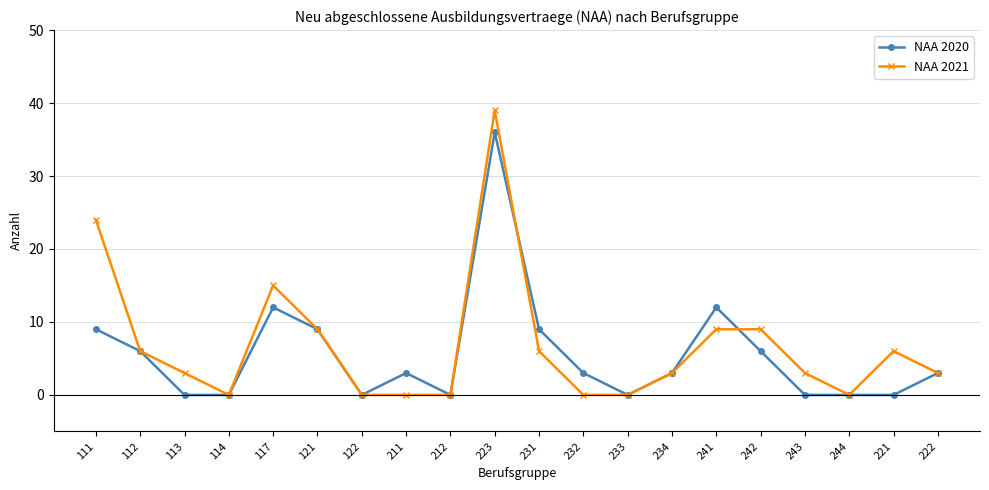

True or false: NAA 2020 and NAA 2021 cross at least once.

True